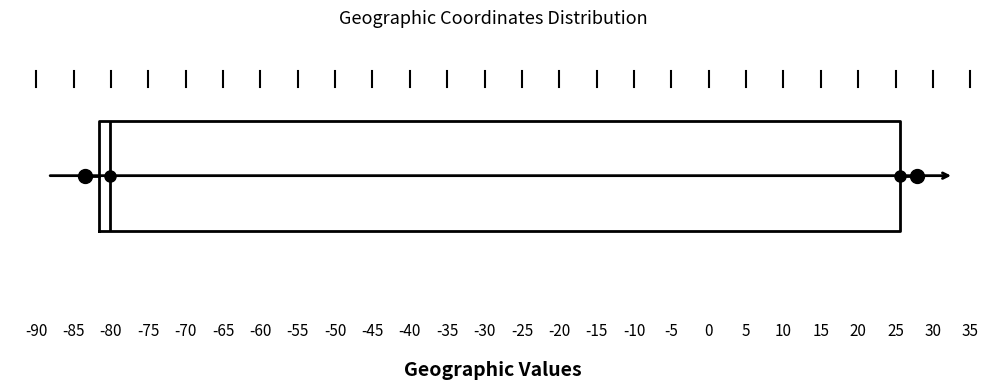

Transcribe this box plot: give where the median line is, the range the box spans, and where the two whiskers end, as read against the x-axis. The values are not printed on the chart, so give them approximately, as read against the axis.

median -80.0, box -81.5 to 25.5, whiskers -83.5 to 28.0